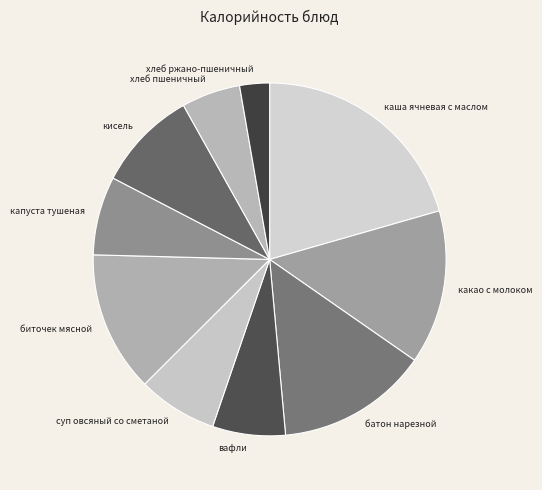

Approximately how many times larger is the value at батон нарезной compared to хлеб ржано-пшеничный?

5.1